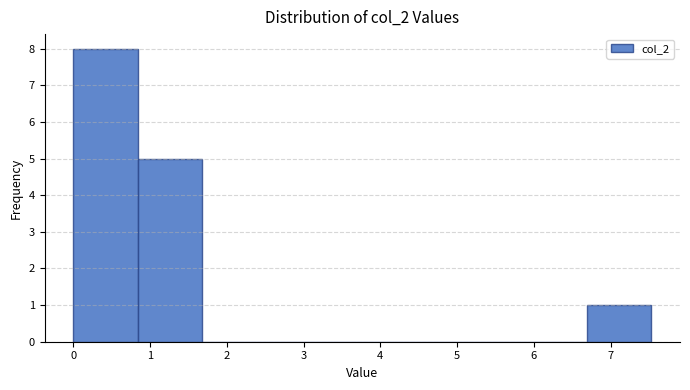

What is the height of the bar covering 0.0 to 0.8 on the x-axis? Neither the bar edges nor the heights are printed on the chart, so give them approximately, as read against the axes.

8